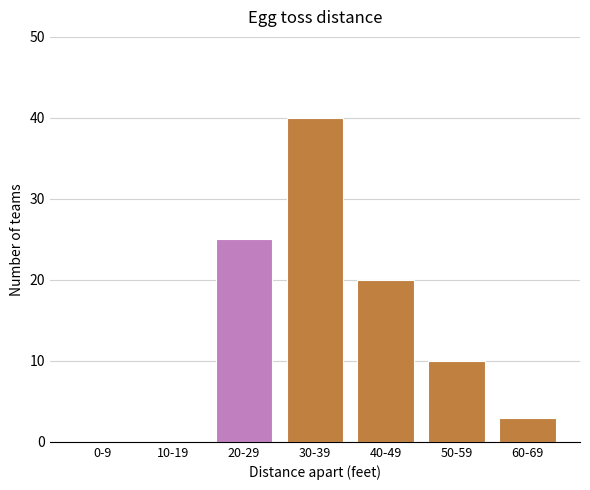

Reading right to left, list all the values displayed in this chart.

60-69=3	50-59=10	40-49=20	30-39=40	20-29=25	10-19=0	0-9=0